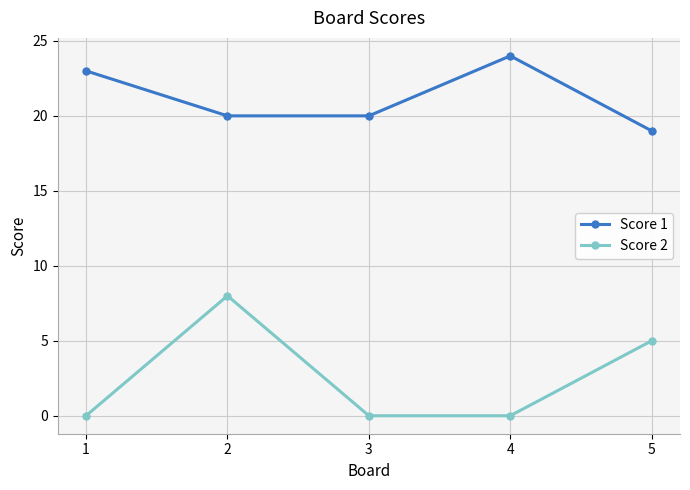

Which series has the widest spread of values?

Score 2